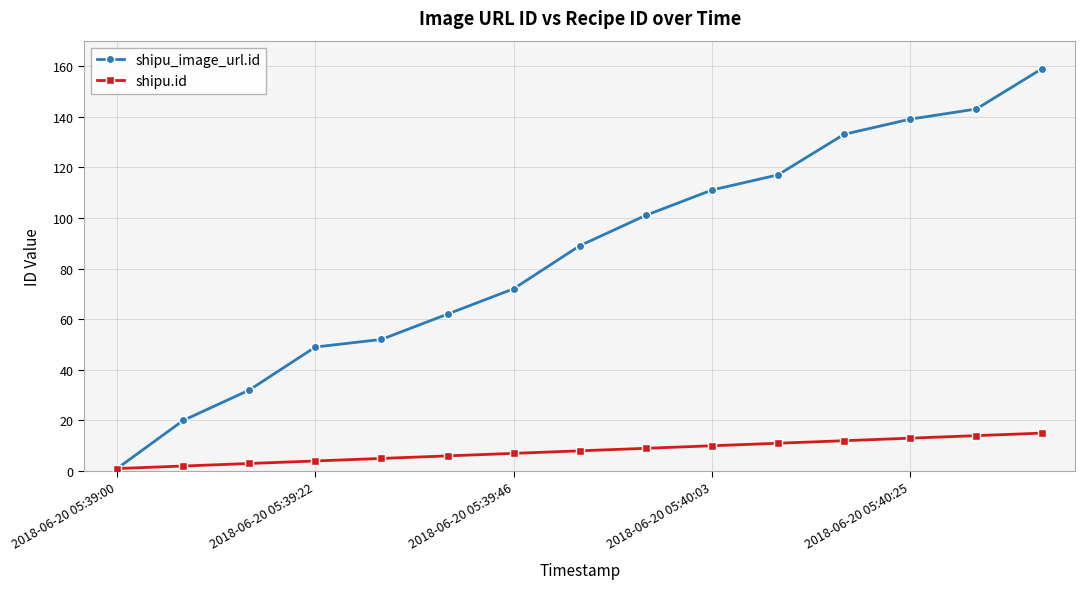

Reading left to right, transcribe all the data shown in this chart.

shipu_image_url.id: 1	20	32	49	52	62	72	89	101	111	117	133	139	143	159
shipu.id: 1	2	3	4	5	6	7	8	9	10	11	12	13	14	15